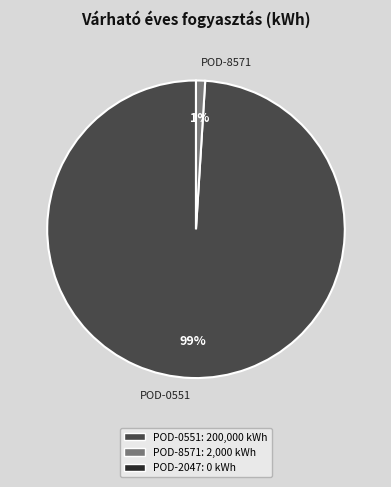

To the nearest percent, what portion does POD-8571 represent?

1%